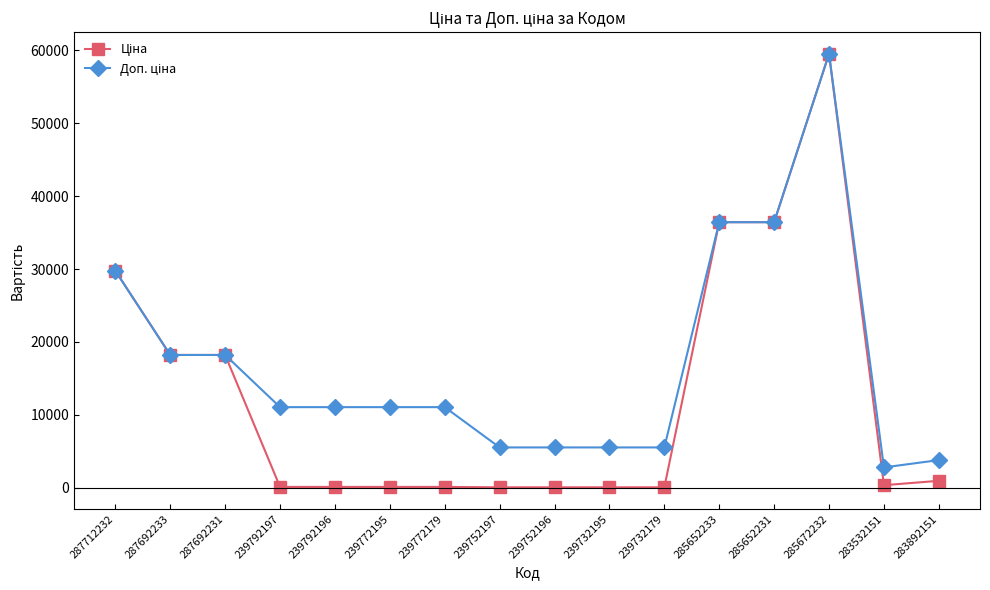

At which category is the sum across all series the highest?

285672232